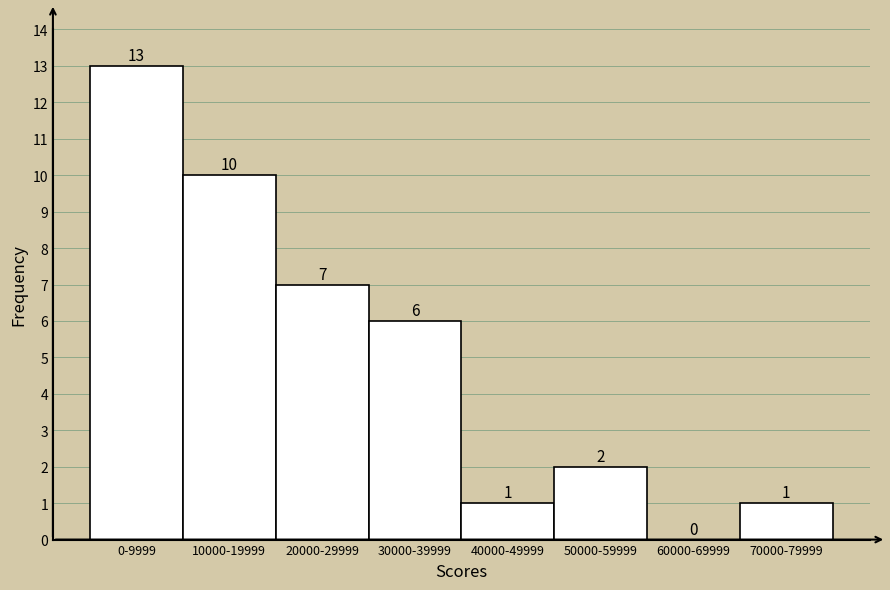

Reading left to right, extract all data points from this chart.

0-9999=13	10000-19999=10	20000-29999=7	30000-39999=6	40000-49999=1	50000-59999=2	60000-69999=0	70000-79999=1